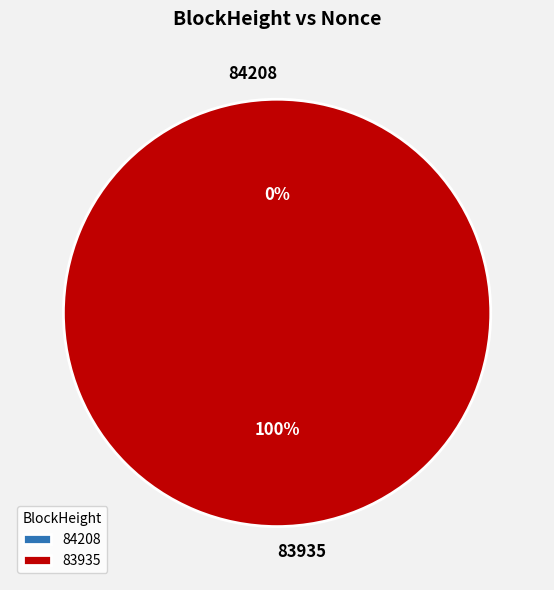

Does 84208 represent more than half of the total?

No